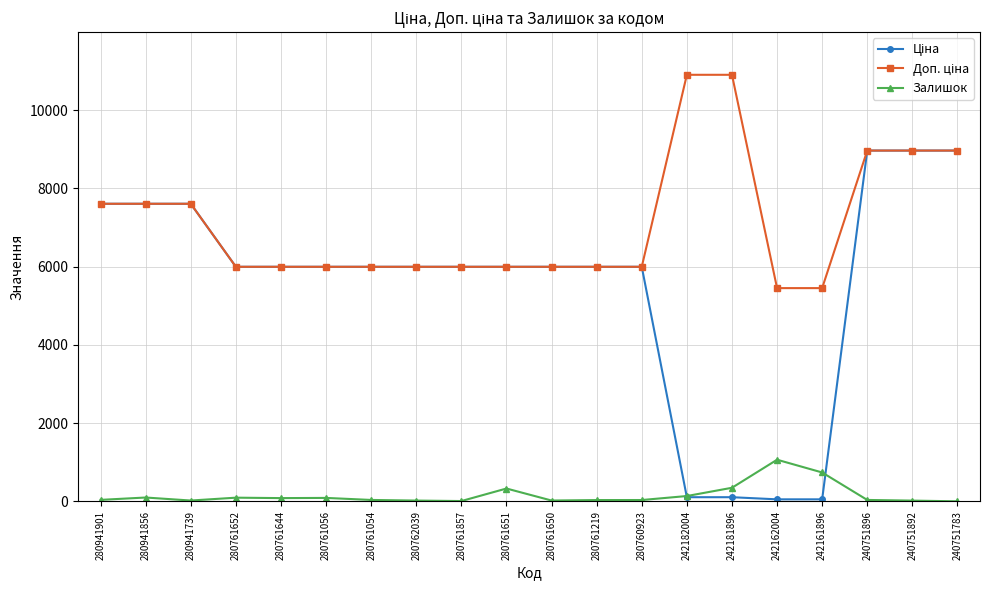

The value of Залишок at 240751892 is 22.0. True or false?

True